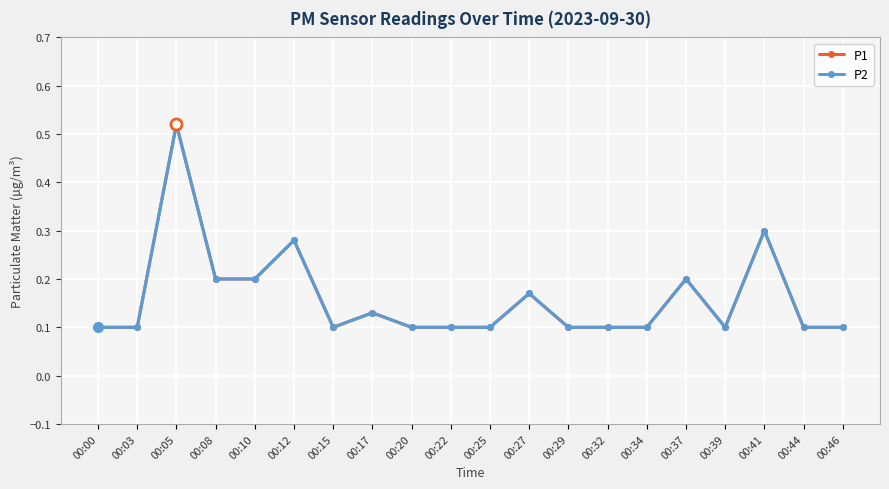

List the series in order of their peak value, highest first.

P1, P2